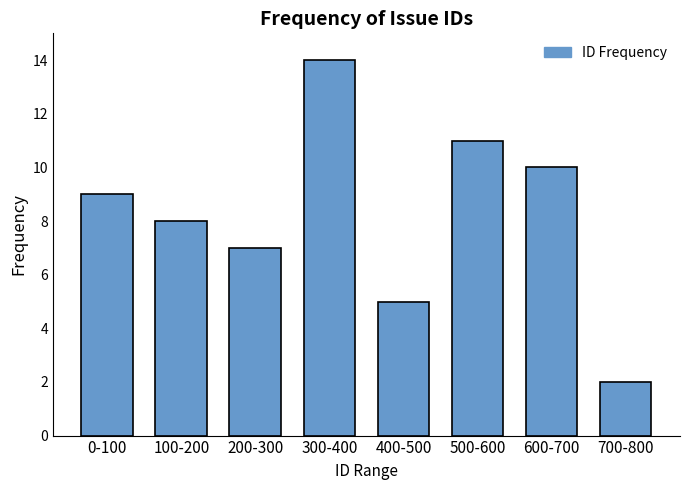

Reading left to right, extract all data points from this chart.

9	8	7	14	5	11	10	2